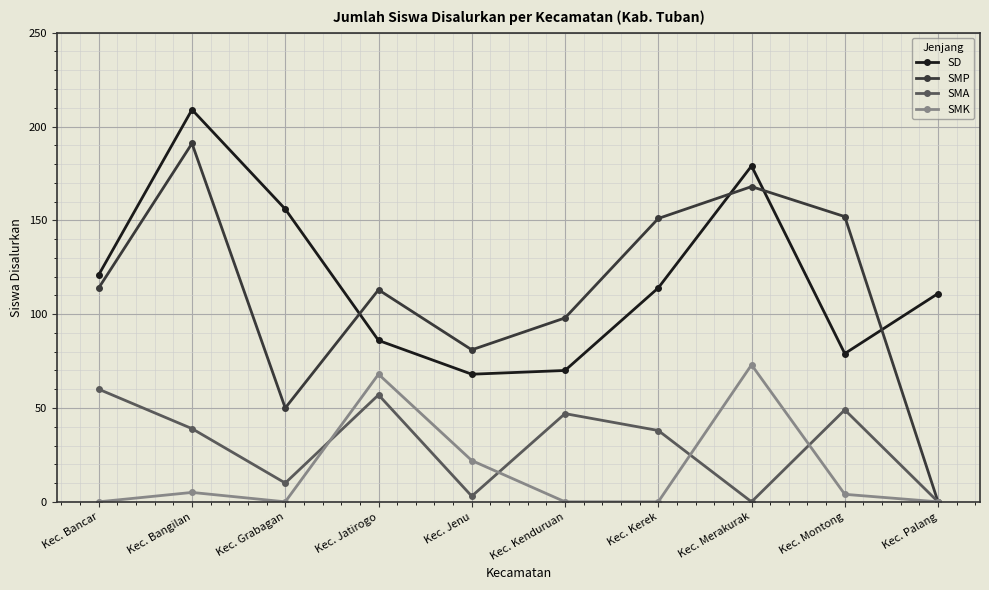

What is the difference between the highest and lowest values at Kec. Jenu?

78